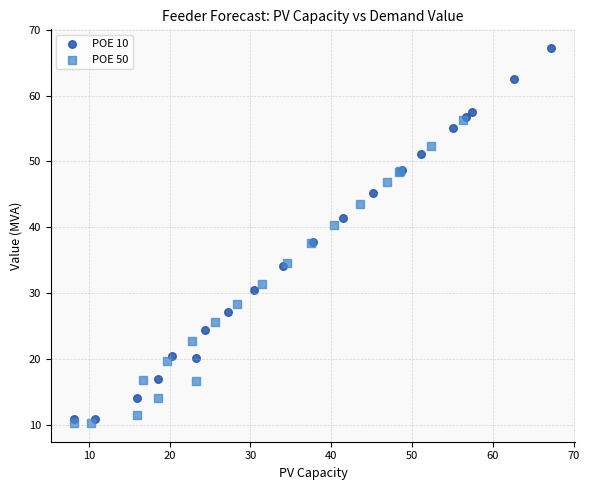

Which series reaches the maximum Y coordinate?

POE 10